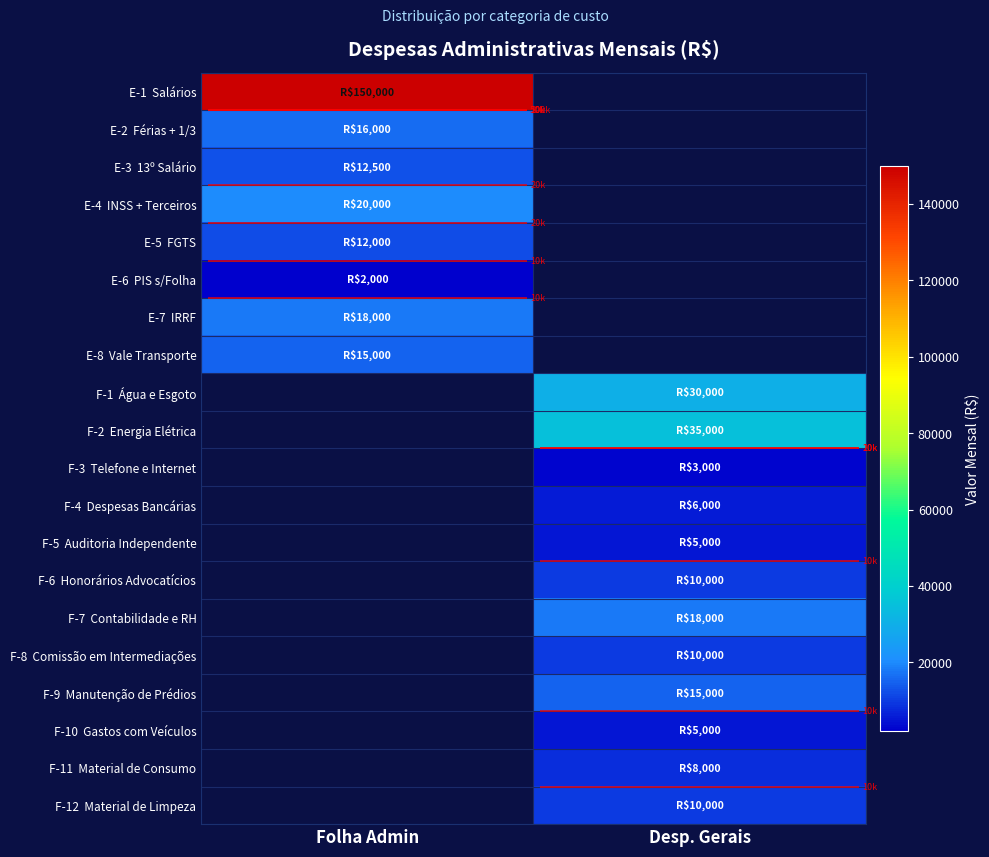

Where is E-7 IRRF nearest to the value 18000?

Folha Admin